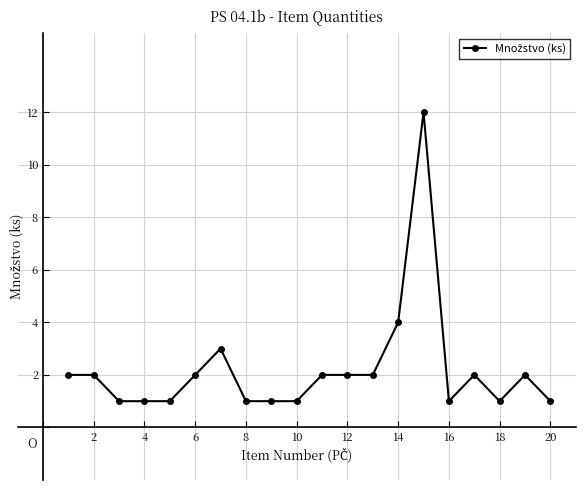

What is the value of the 11th point from the left?

2